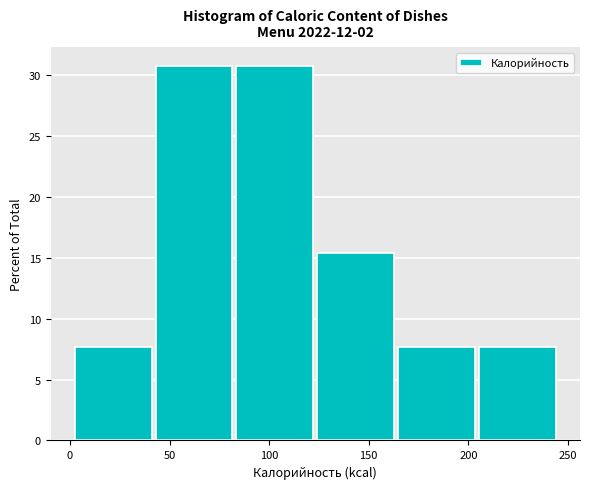

Reading left to right, list every bar in this chart as the range it spans on the x-axis followed by its height. Neither the bar edges nor the heights are printed on the chart, so give them approximately, as read against the axes.

0 to 45: 7.5
45 to 85: 31.0
85 to 125: 31.0
125 to 165: 15.5
165 to 205: 7.5
205 to 245: 7.5